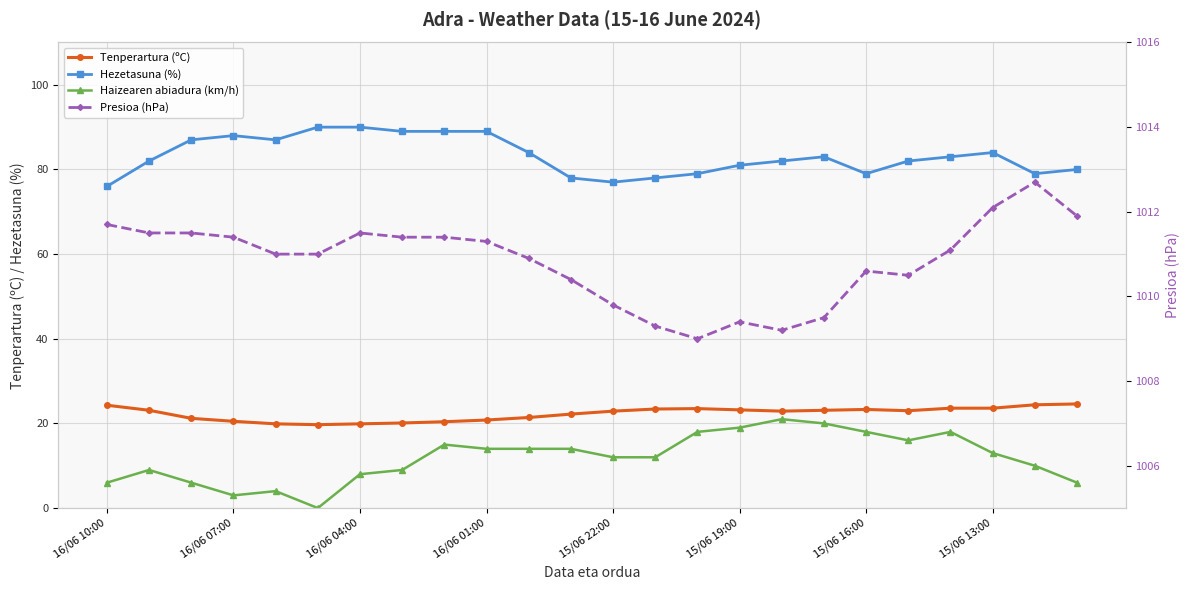

True or false: Tenperartura (ºC) and Hezetasuna (%) cross at least once.

False